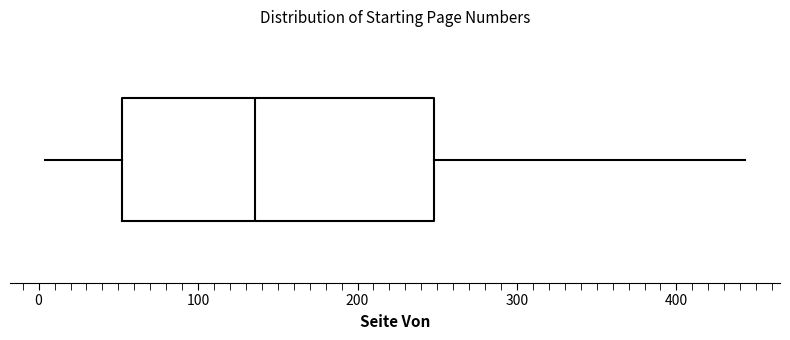

Read this box plot against the x-axis: the position of the median line, the range covered by the box, and the ends of both whiskers. The values are not printed on the chart, so give them approximately, as read against the axis.

median 140, box 50 to 250, whiskers 0 to 440